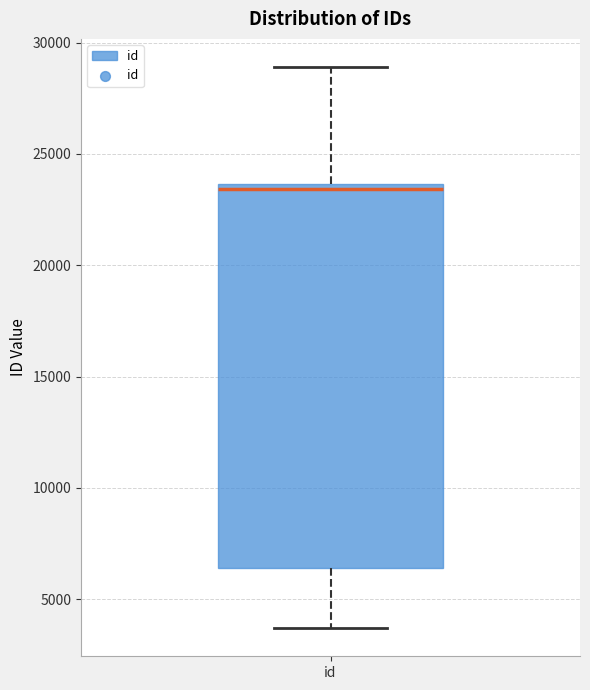

Read this box plot against the y-axis: the position of the median line, the range covered by the box, and the ends of both whiskers. The values are not printed on the chart, so give them approximately, as read against the axis.

median 23500 (just below the box's upper edge), box 6500 to 23500, whiskers 3500 to 29000